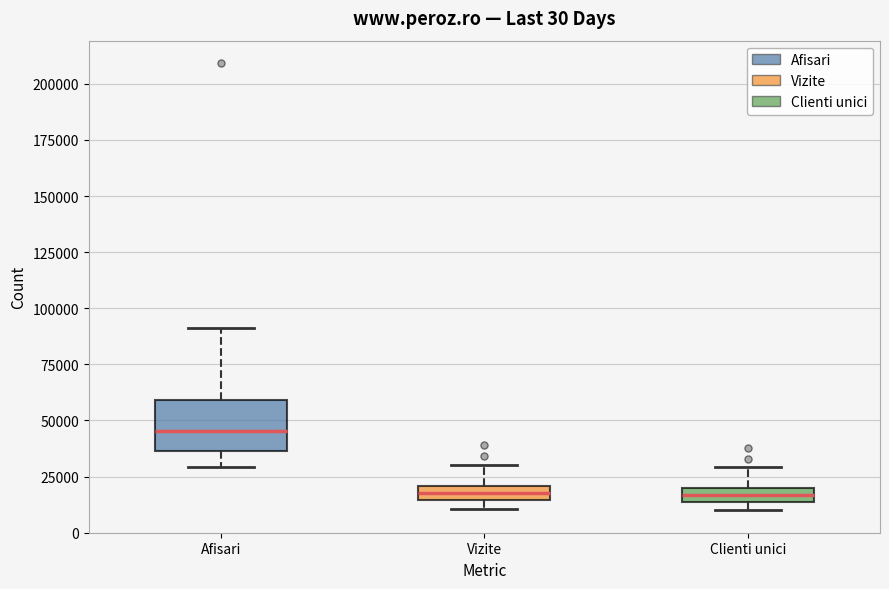

Comparing the boxes themselves (not the whiskers), which one is the tallest?

Afisari